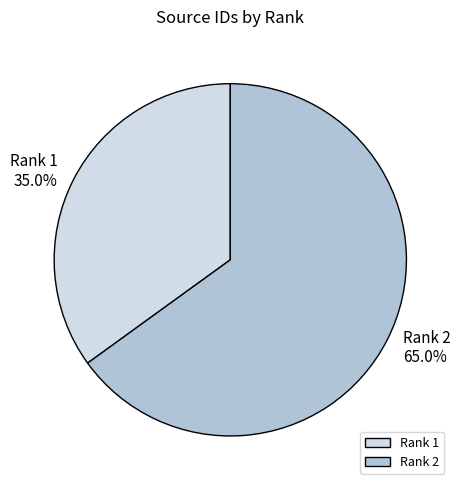

Do Rank 1 and Rank 2 together represent more than half of the pie?

Yes